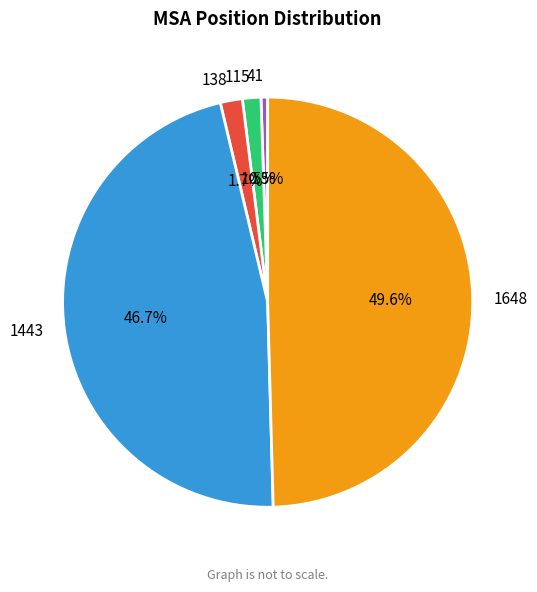

True or false: 1648 accounts for 50% of the total.

True